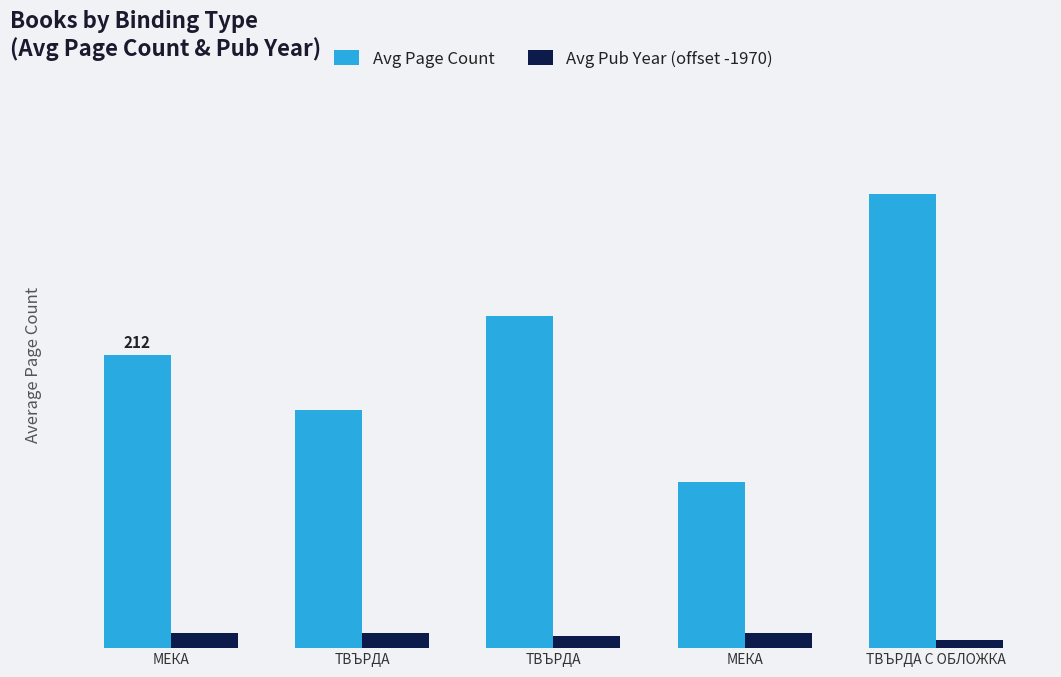

Between МЕКА and ТВЪРДА, which series saw the biggest shift?

Avg Page Count